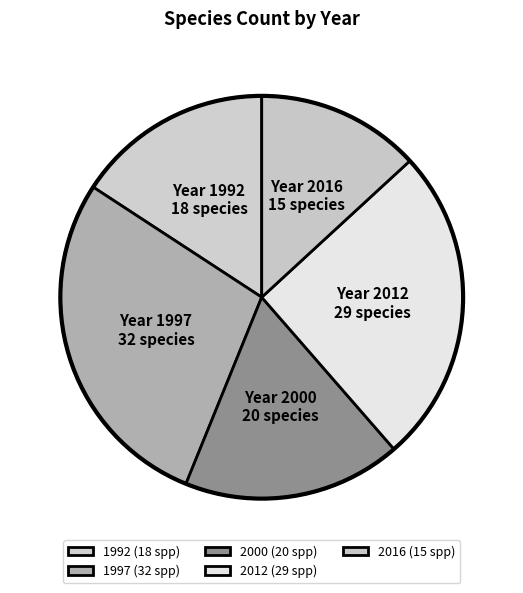

What is the ratio of the value at 2012 to the value at 1992?

1.6